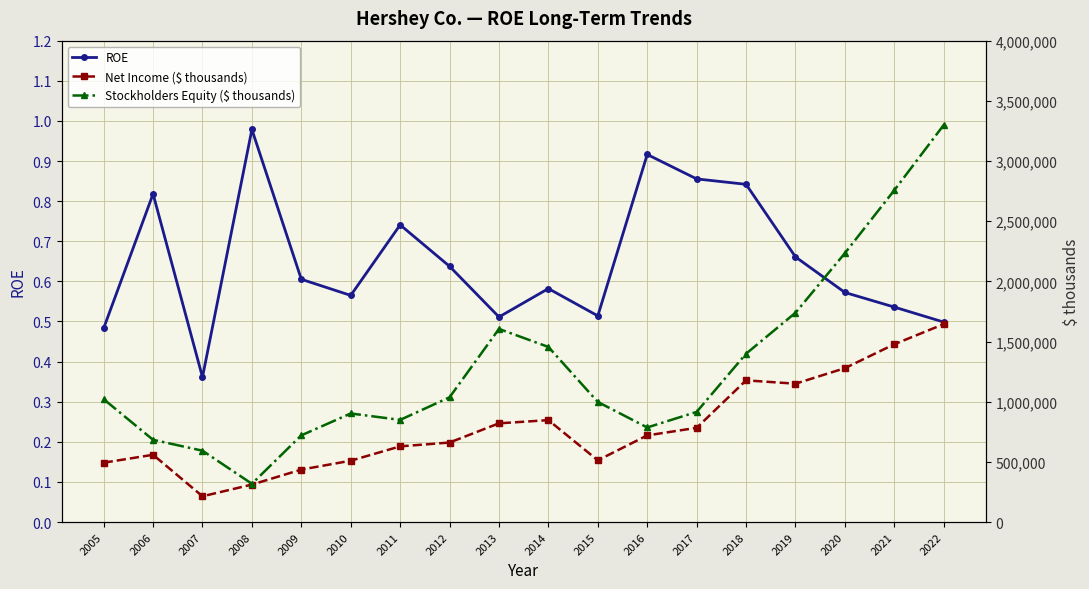

Reading right to left, transcribe all the data shown in this chart.

ROE: 0.5	0.5	0.6	0.7	0.8	0.9	0.9	0.5	0.6	0.5	0.6	0.7	0.6	0.6	1.0	0.4	0.8	0.5
Net Income ($ thousands): 1644817.0	1477512.0	1278708.0	1149692.0	1177562.0	782981.0	720044.0	512951.0	846912.0	820470.0	660931.0	628962.0	509799.0	435994.0	311405.0	214154.0	559061.0	493244.0
Stockholders Equity ($ thousands): 3299544.0	2757229.0	2234352.0	1739222.0	1398721.0	915338.0	785856.0	997997.0	1455062.0	1604834.0	1036749.0	849022.0	902316.0	720459.0	318199.0	592922.0	683423.0	1021076.0